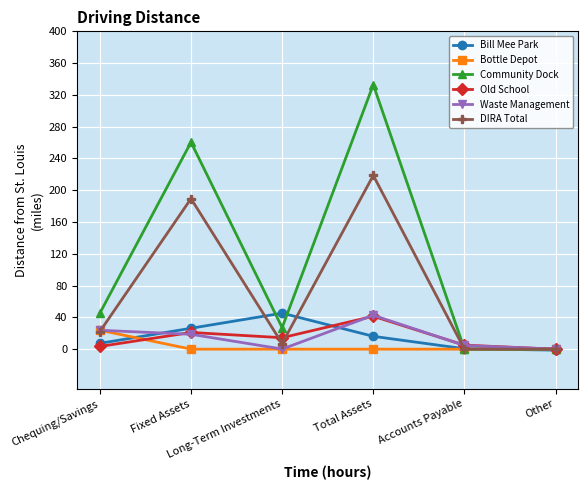

The value of Old School at Other is 26.4. True or false?

False